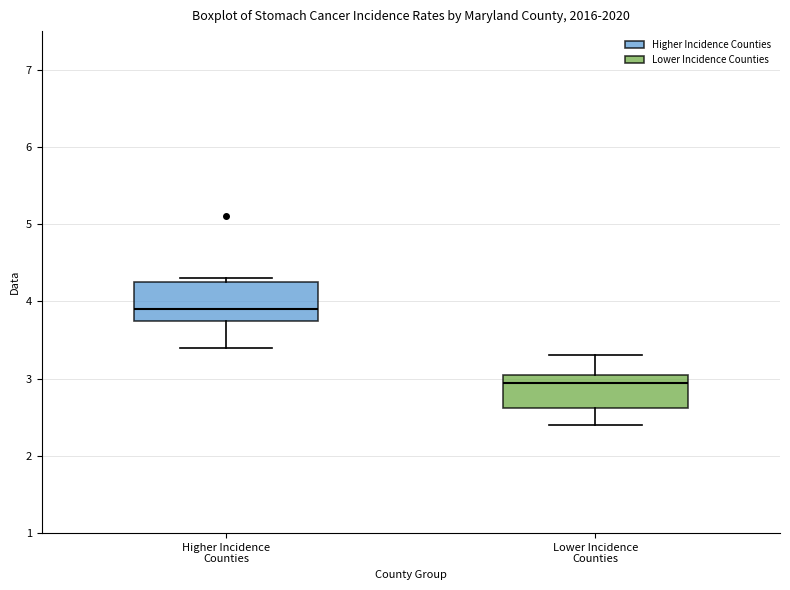

Which box's median line is the highest?

Higher Incidence Counties